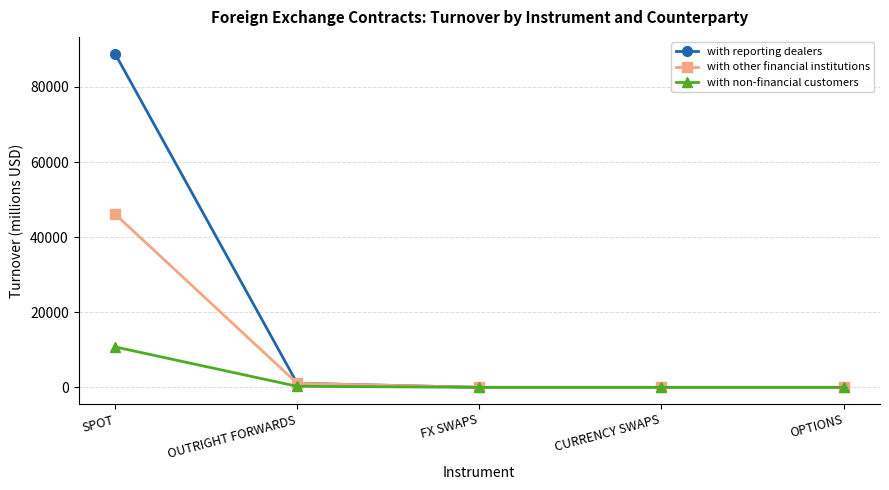

The with other financial institutions series shows 17555.8 at FX SWAPS. True or false?

False